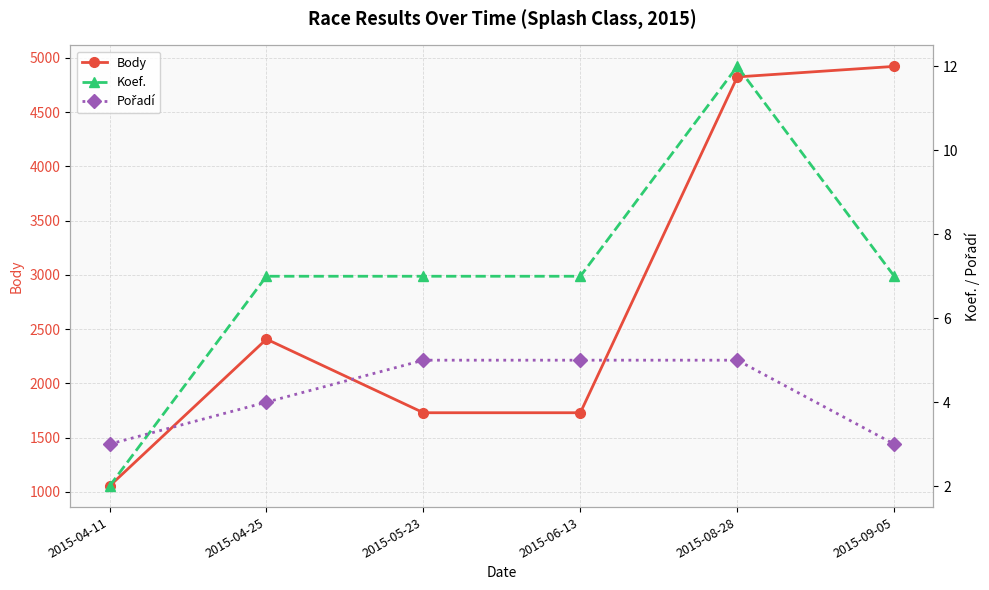

True or false: Body has more than 1 points higher than both neighbors.

False